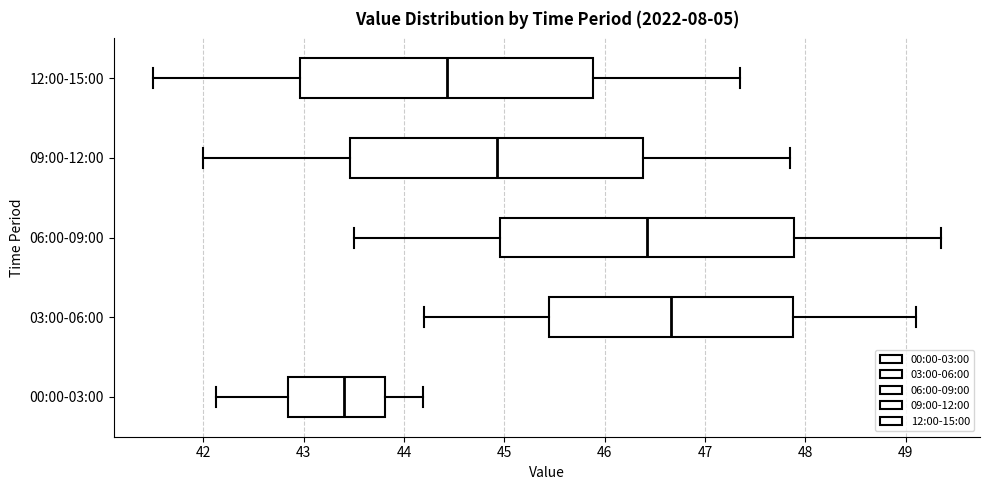

Reading bottom to top, read every box against the x-axis: the position of its median line, the range the box covers, and the ends of its whiskers. The values are not printed on the chart, so give them approximately, as read against the axis.

00:00-03:00: median 43.4, box 42.8 to 43.8, whiskers 42.1 to 44.2
03:00-06:00: median 46.7, box 45.4 to 47.9, whiskers 44.2 to 49.1
06:00-09:00: median 46.4, box 45.0 to 47.9, whiskers 43.5 to 49.4
09:00-12:00: median 44.9, box 43.5 to 46.4, whiskers 42.0 to 47.9
12:00-15:00: median 44.4, box 43.0 to 45.9, whiskers 41.5 to 47.4